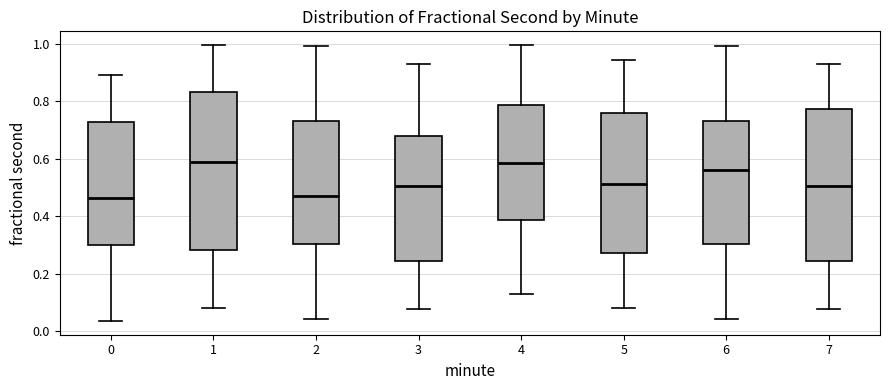

Where does the median line of the box at x = 6 sit on the y-axis? The values are not printed on the chart, so give them approximately, as read against the axis.

0.56